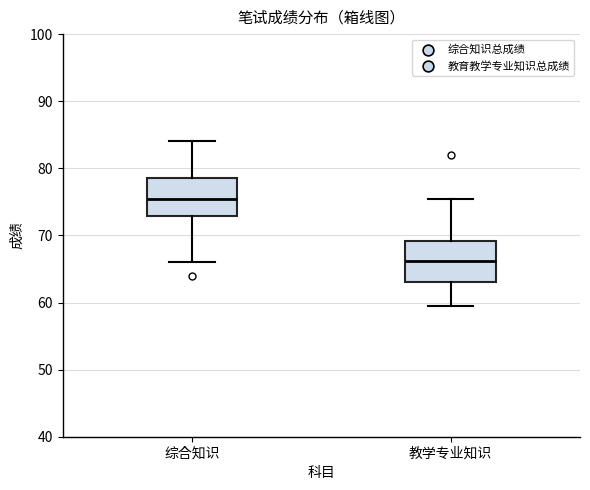

Where does the lower whisker of the box for 教学专业知识 end on the y-axis? The values are not printed on the chart, so give them approximately, as read against the axis.

60